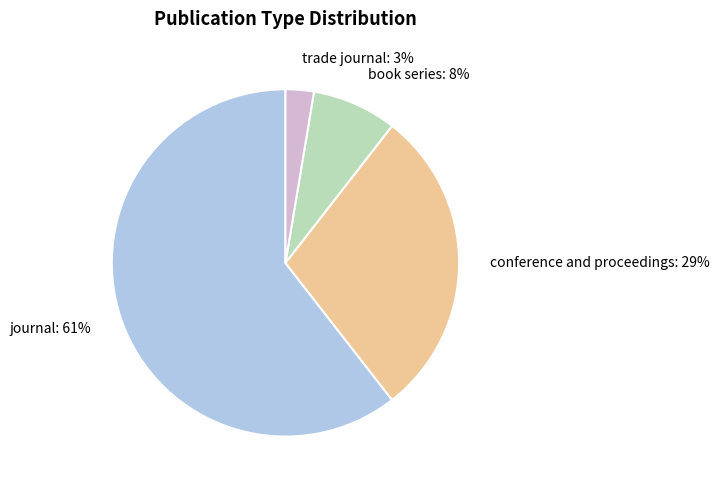

Rank the categories by value from highest to lowest.

journal, conference and proceedings, book series, trade journal